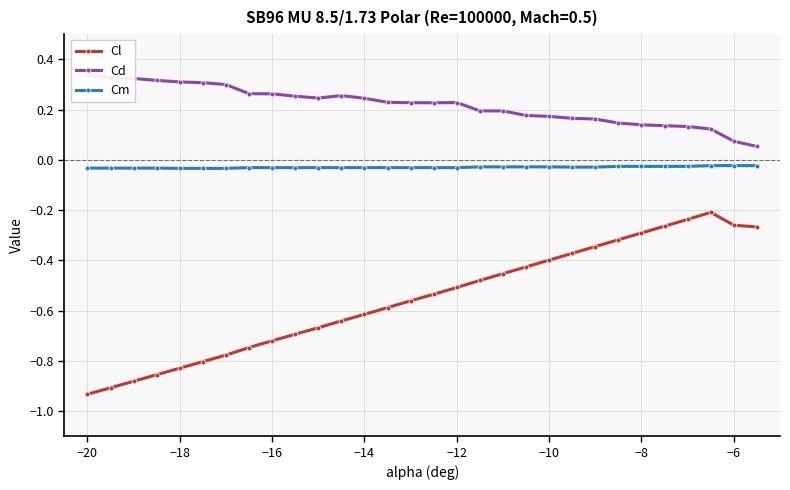

True or false: Cm and Cl cross at least once.

False